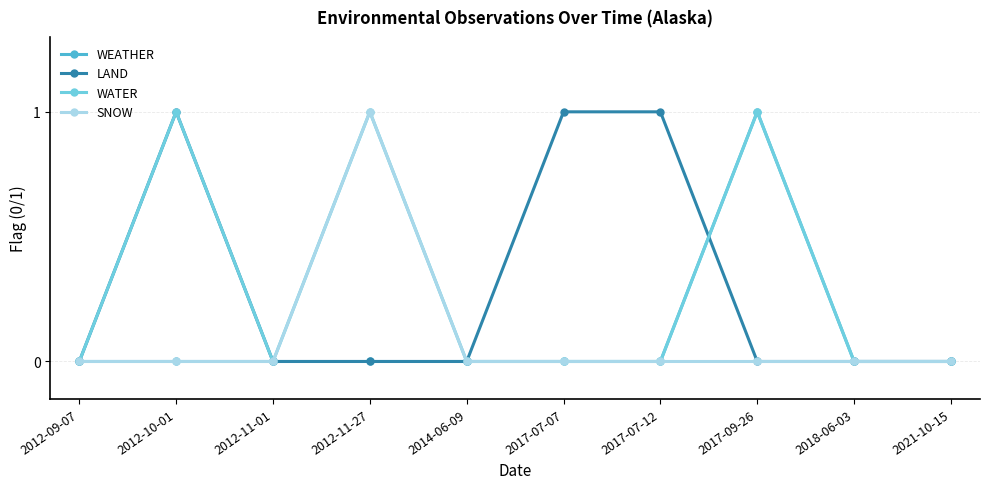

What position from the left is 2018-06-03?

9